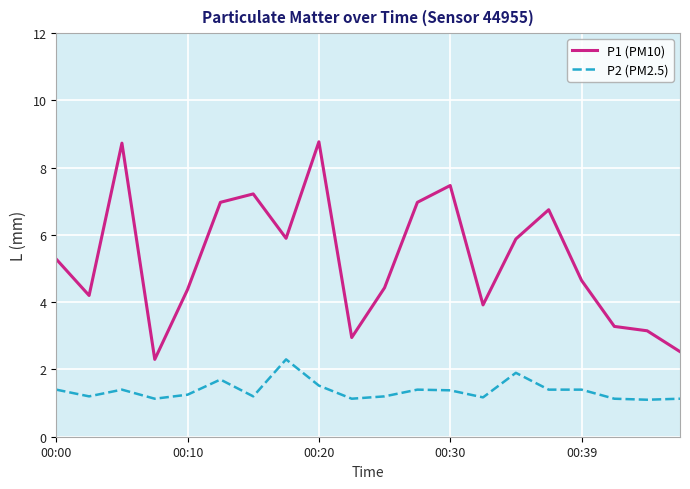

How many lines are shown in the chart?

2